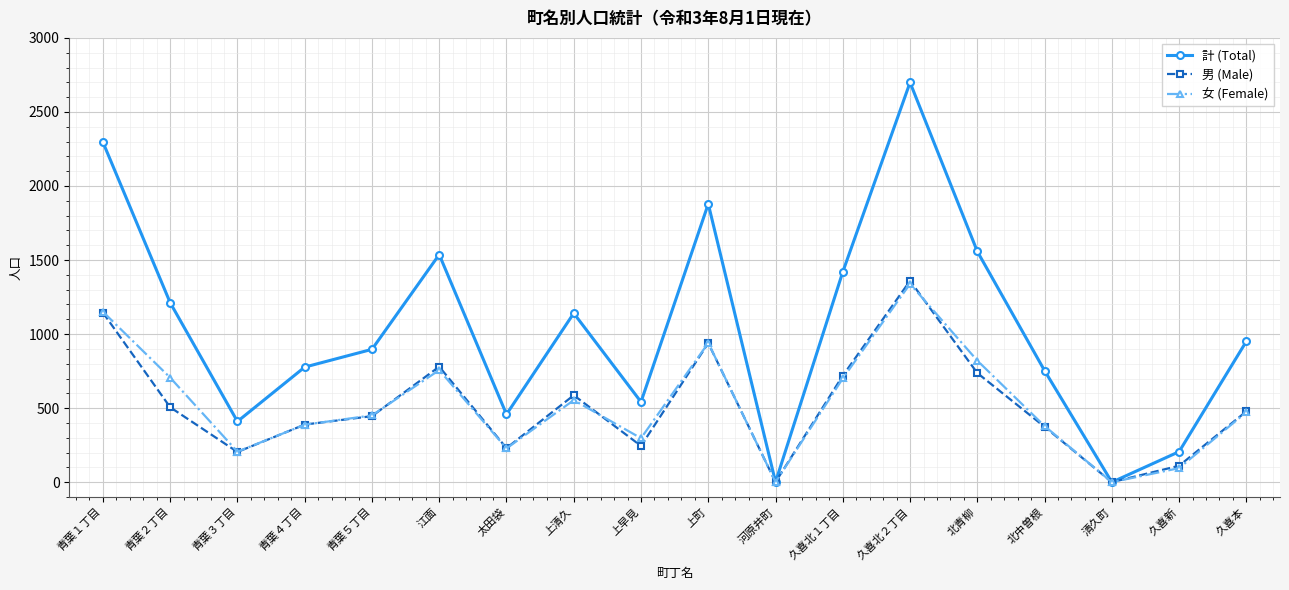

At which label is 計 (Total) closest to 1349?

久喜北１丁目